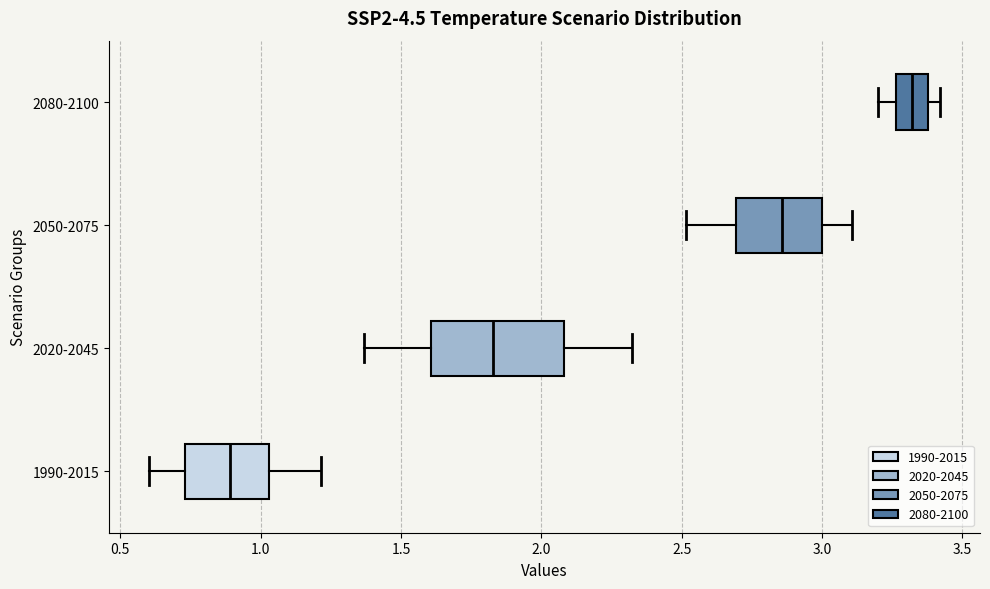

Reading bottom to top, read every box against the x-axis: the position of its median line, the range the box covers, and the ends of its whiskers. The values are not printed on the chart, so give them approximately, as read against the axis.

1990-2015: median 0.90, box 0.75 to 1.05, whiskers 0.60 to 1.20
2020-2045: median 1.85, box 1.60 to 2.10, whiskers 1.35 to 2.30
2050-2075: median 2.85, box 2.70 to 3.00, whiskers 2.50 to 3.10
2080-2100: median 3.30, box 3.25 to 3.40, whiskers 3.20 to 3.40 (just right of the box's right edge)